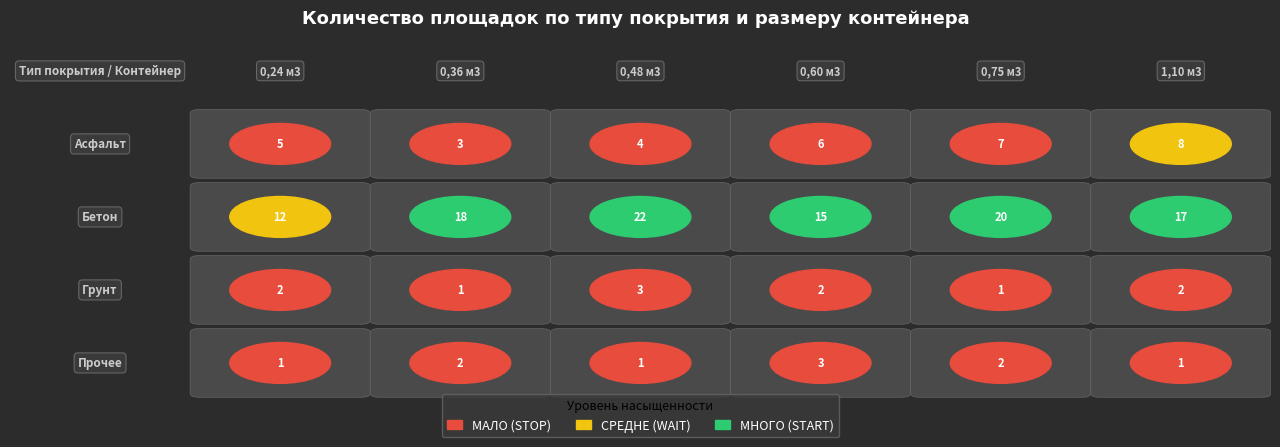

True or false: Асфальт has a value of 7 at 0,48 м3.

False